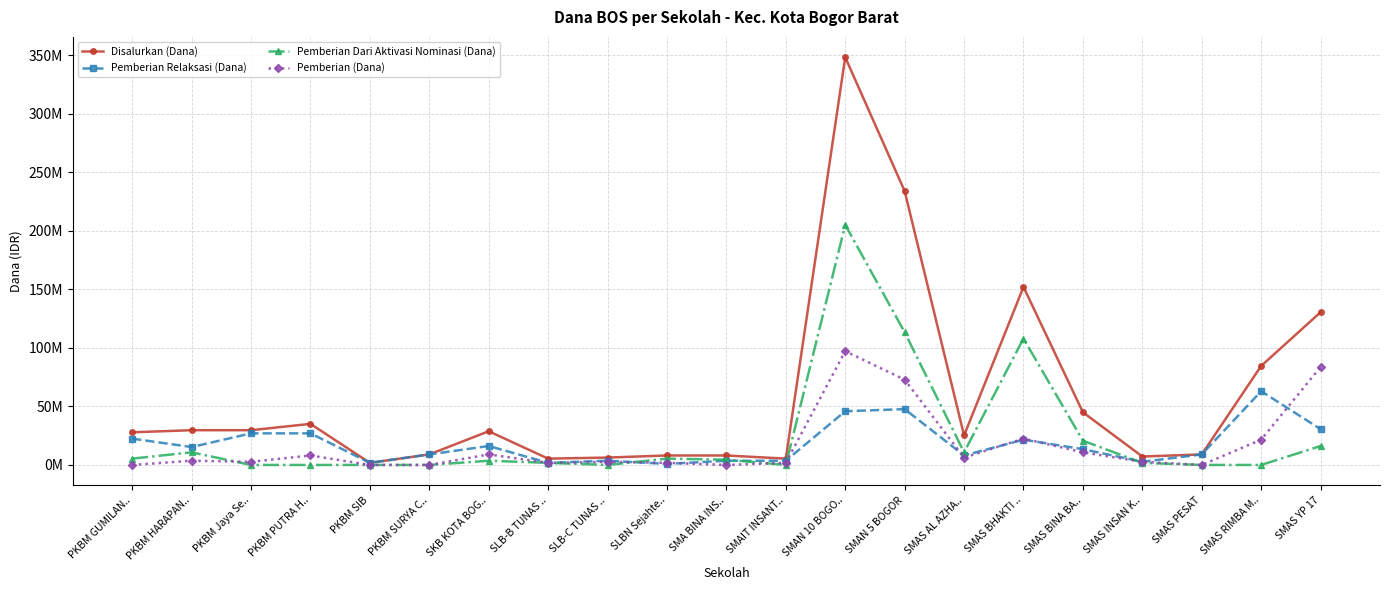

What is the label of the 5th point from the right?

SMAS BINA BA..